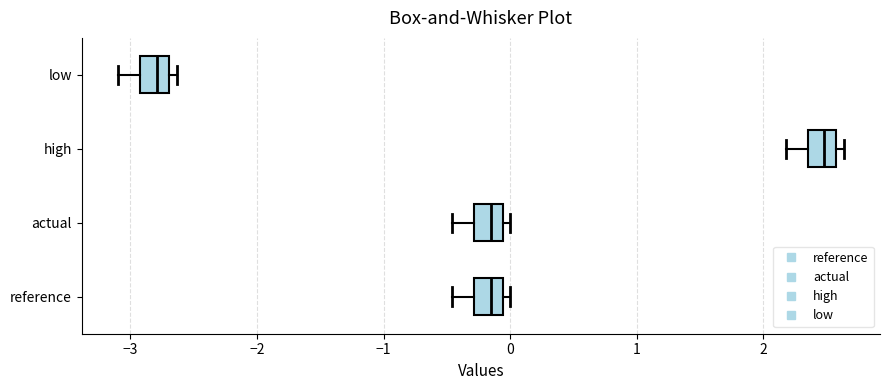

Reading bottom to top, transcribe this box plot: for each box, give where its median line is, the range the box spans, and where its two whiskers end, as read against the x-axis. The values are not printed on the chart, so give them approximately, as read against the axis.

reference: median -0.2, box -0.3 to -0.1, whiskers -0.5 to 0.0
actual: median -0.2, box -0.3 to -0.1, whiskers -0.5 to 0.0
high: median 2.5, box 2.3 to 2.6, whiskers 2.2 to 2.6 (just right of the box's right edge)
low: median -2.8, box -2.9 to -2.7, whiskers -3.1 to -2.6